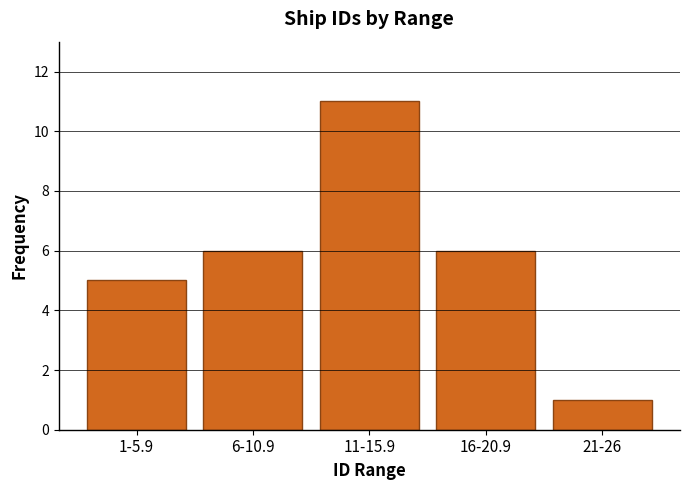

Reading left to right, list all the values displayed in this chart.

5	6	11	6	1